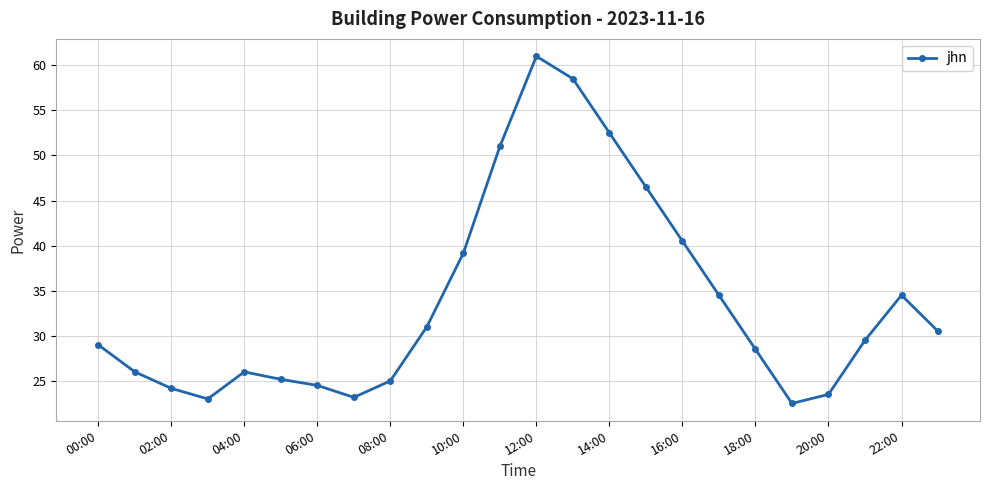

What is the maximum value shown in the chart?

61.0